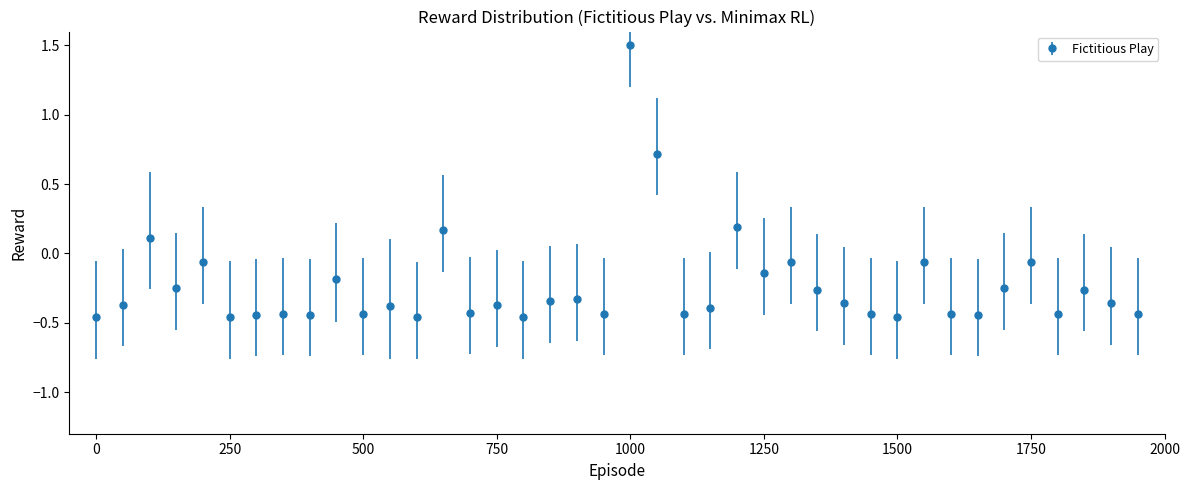

What is the maximum value shown in the chart?

1.5